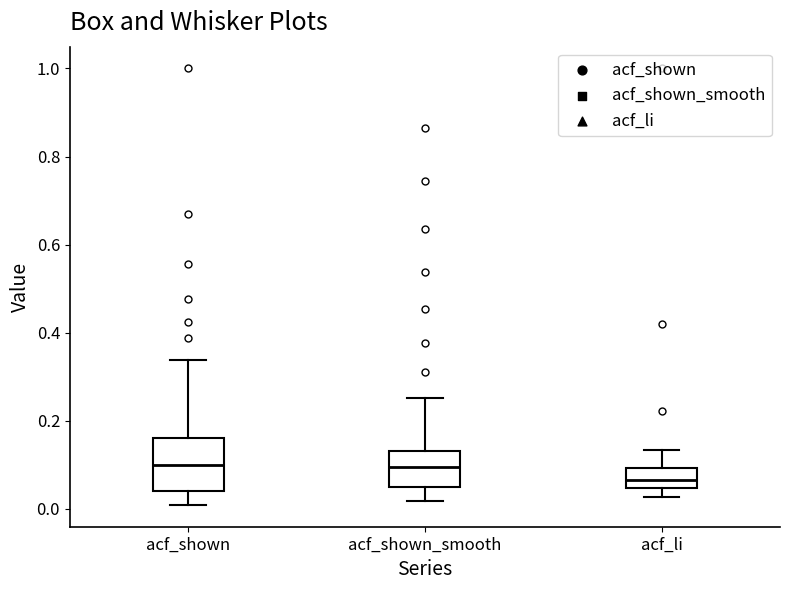

Where does the median line of the box for acf_shown_smooth sit on the y-axis? The values are not printed on the chart, so give them approximately, as read against the axis.

0.10